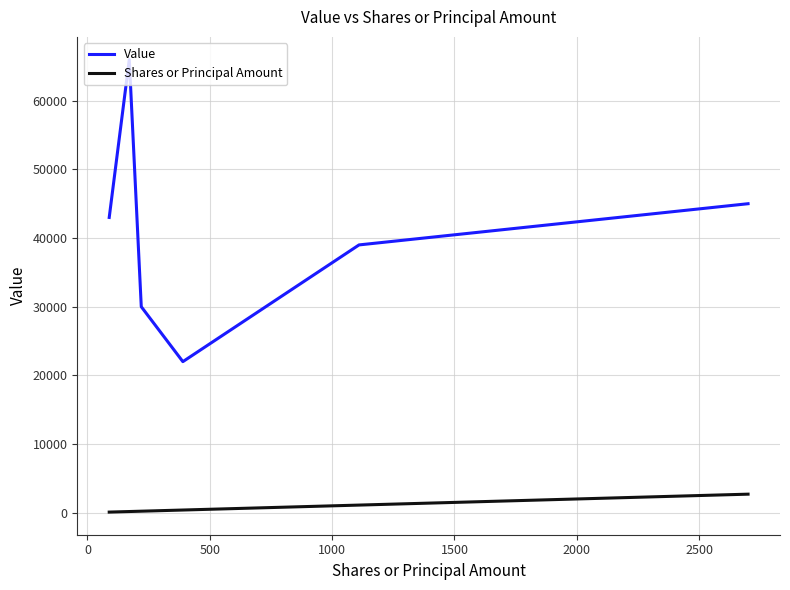

Which series has the largest total across all categories?

Value